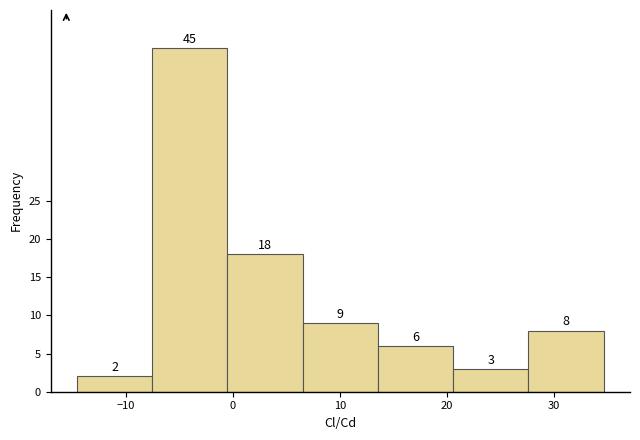

Which range on the x-axis has the tallest bar?

-8 to -1